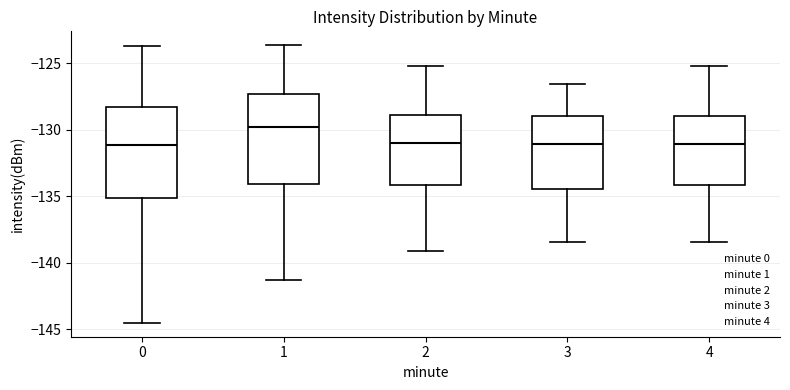

Reading left to right, read every box against the y-axis: the position of its median line, the range the box covers, and the ends of its whiskers. The values are not printed on the chart, so give them approximately, as read against the axis.

0: median -131.0, box -135.0 to -128.5, whiskers -144.5 to -123.5
1: median -130.0, box -134.0 to -127.5, whiskers -141.5 to -123.5
2: median -131.0, box -134.0 to -129.0, whiskers -139.0 to -125.0
3: median -131.0, box -134.5 to -129.0, whiskers -138.5 to -126.5
4: median -131.0, box -134.0 to -129.0, whiskers -138.5 to -125.0